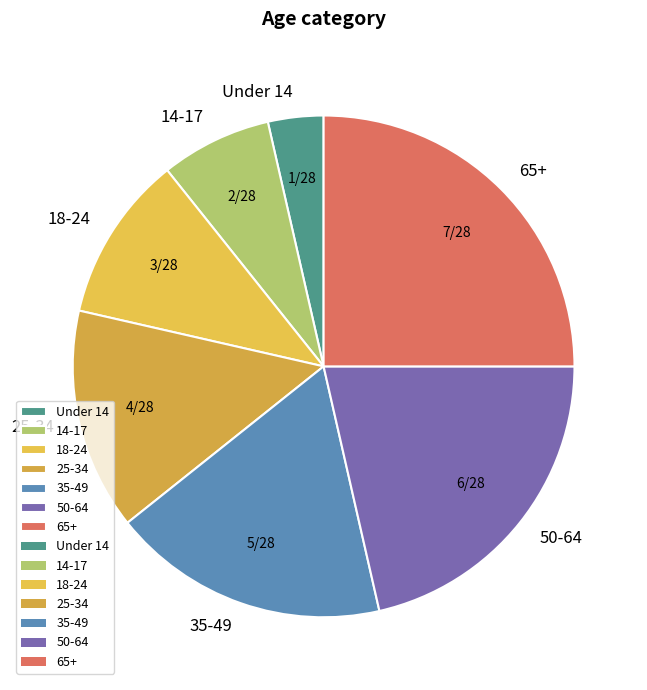

Rank the categories by value from highest to lowest.

65+, 50-64, 35-49, 25-34, 18-24, 14-17, Under 14